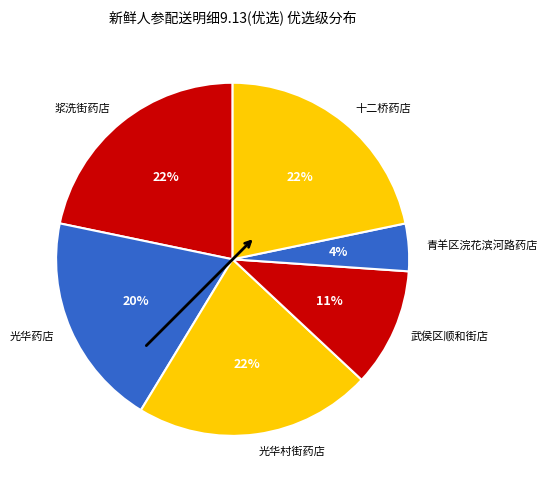

To the nearest percent, what percentage of the pie is 青羊区浣花滨河路药店?

4%